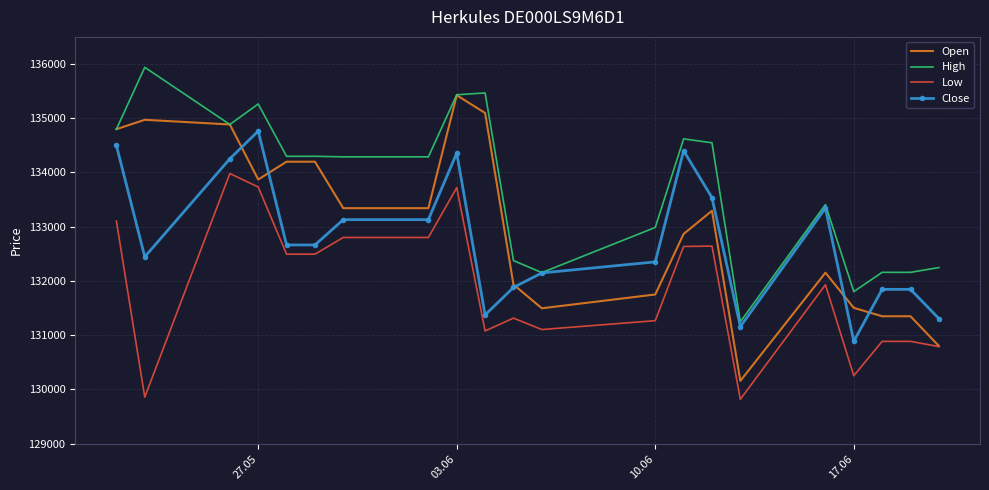

Which series has the largest total across all categories?

High